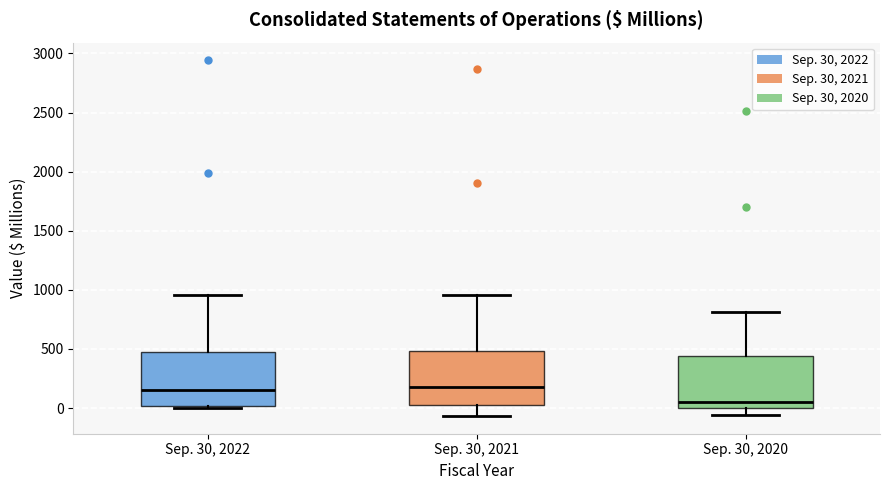

Reading left to right, read every box against the y-axis: the position of its median line, the range the box covers, and the ends of its whiskers. The values are not printed on the chart, so give them approximately, as read against the axis.

Sep. 30, 2022: median 150, box 0 to 450, whiskers 0 (just below the box's lower edge) to 950
Sep. 30, 2021: median 150, box 0 to 500, whiskers -50 to 950
Sep. 30, 2020: median 50, box 0 to 450, whiskers -50 to 800